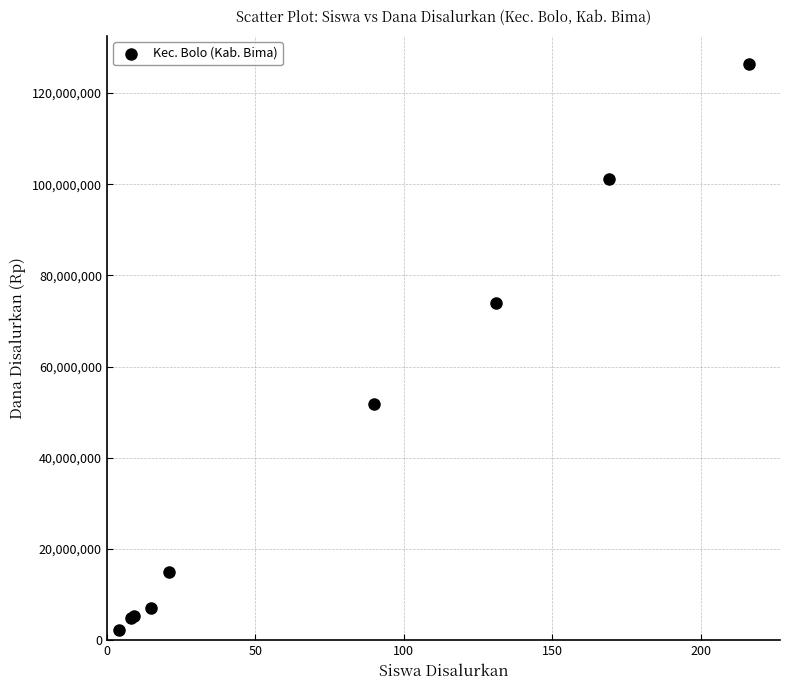

What Y value in the scatter plot is closest to 64312500?

73875000